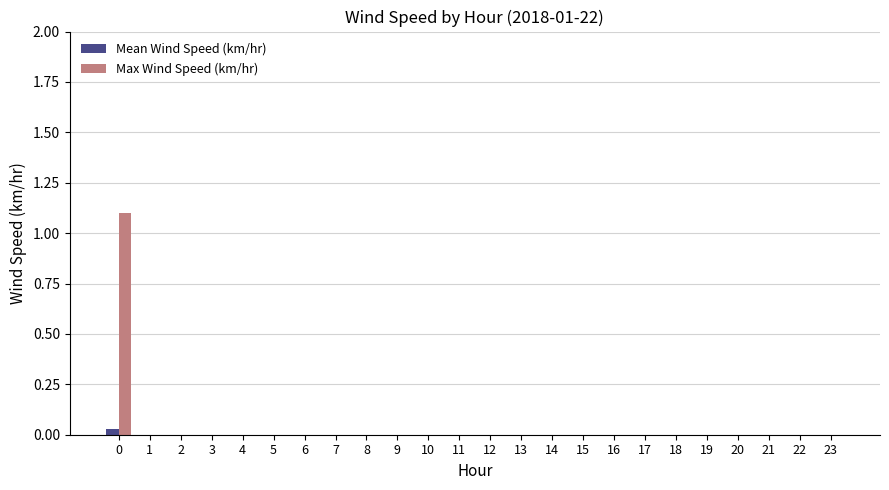

Is it true that Max Wind Speed (km/hr) equals 0.0 at 10?

True